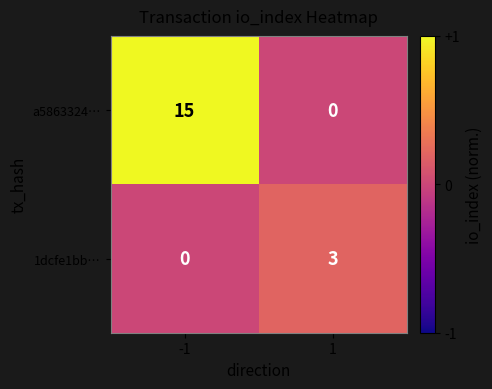

Which series has the largest total across all categories?

a5863324…